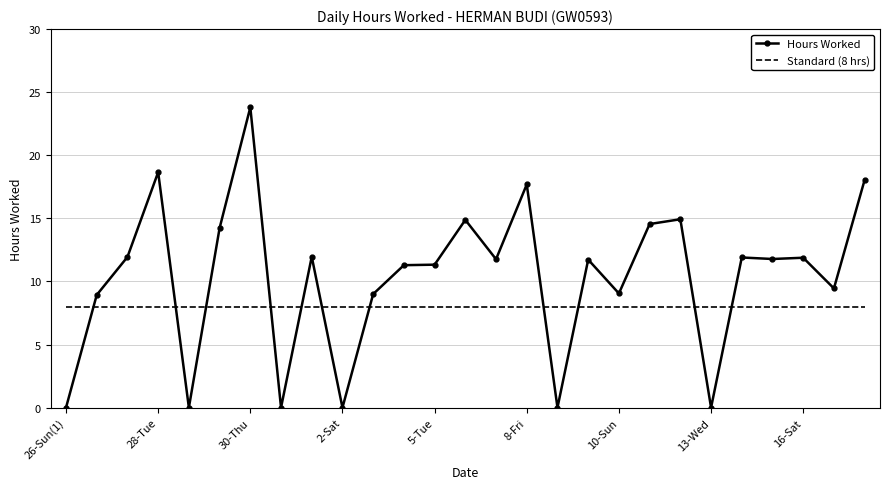

Which series has the largest total across all categories?

Hours Worked